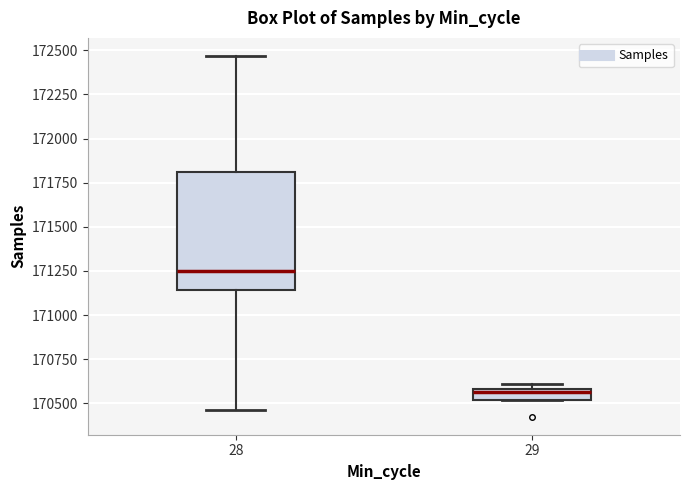

Where does the upper whisker of the box at x = 28 end on the y-axis? The values are not printed on the chart, so give them approximately, as read against the axis.

172450